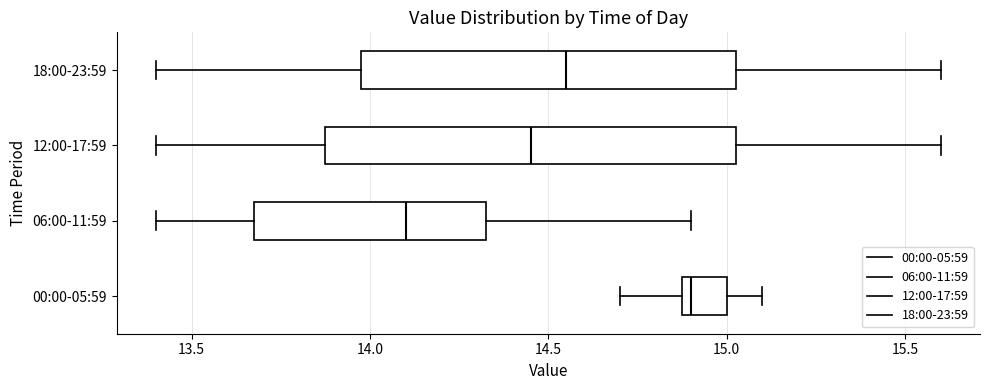

Which box is the widest, from its left edge to its right edge?

12:00-17:59